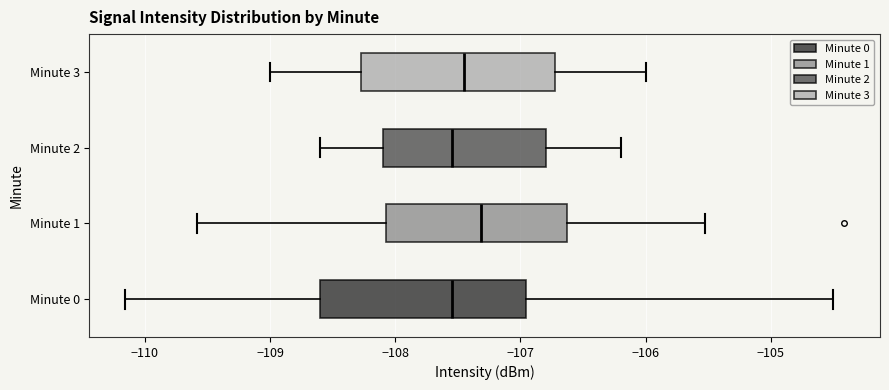

Reading bottom to top, transcribe this box plot: for each box, give where its median line is, the range the box spans, and where its two whiskers end, as read against the x-axis. The values are not printed on the chart, so give them approximately, as read against the axis.

Minute 0: median -107.5, box -108.6 to -107.0, whiskers -110.2 to -104.5
Minute 1: median -107.3, box -108.1 to -106.6, whiskers -109.6 to -105.5
Minute 2: median -107.5, box -108.1 to -106.8, whiskers -108.6 to -106.2
Minute 3: median -107.4, box -108.3 to -106.7, whiskers -109.0 to -106.0